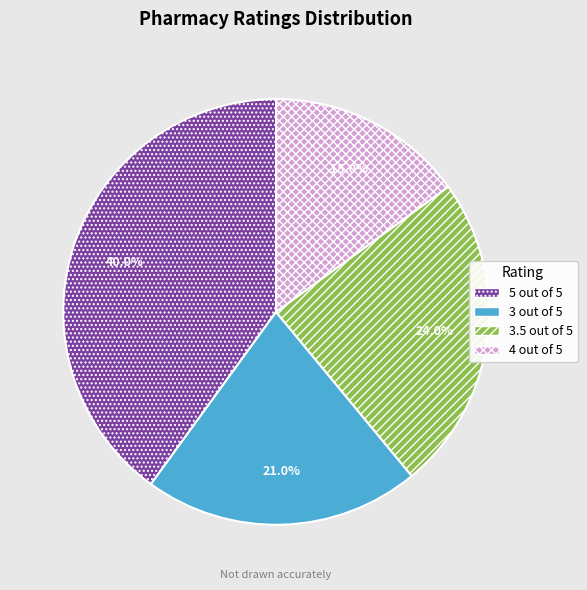

Which category has the biggest portion of the pie?

5 out of 5